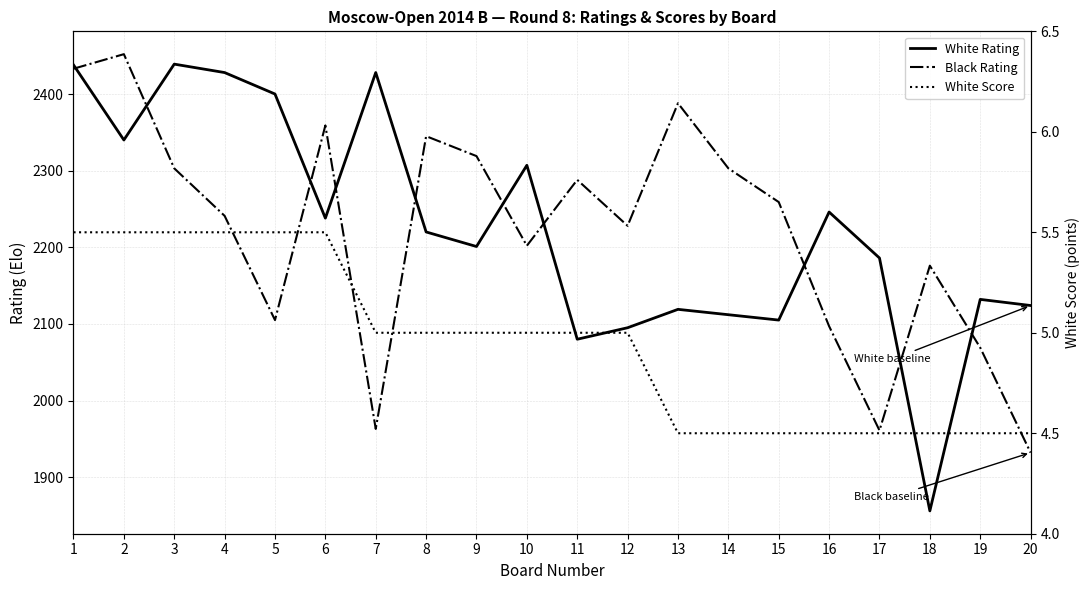

Between 5 and 4, which is larger?

4